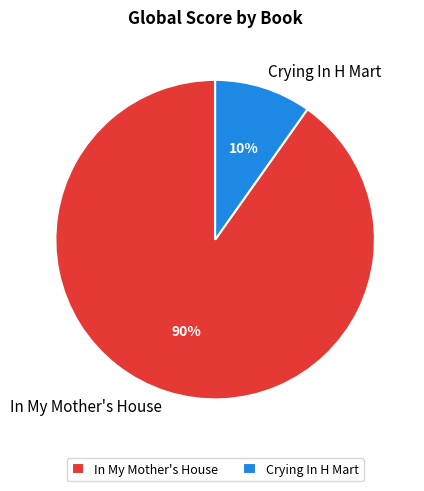

Do Crying In H Mart and In My Mother's House together represent more than half of the pie?

Yes